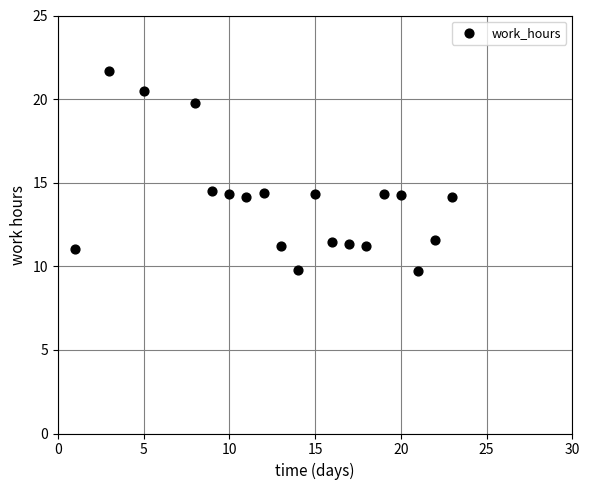

What is the range of Y values (max minus min)?

12.0